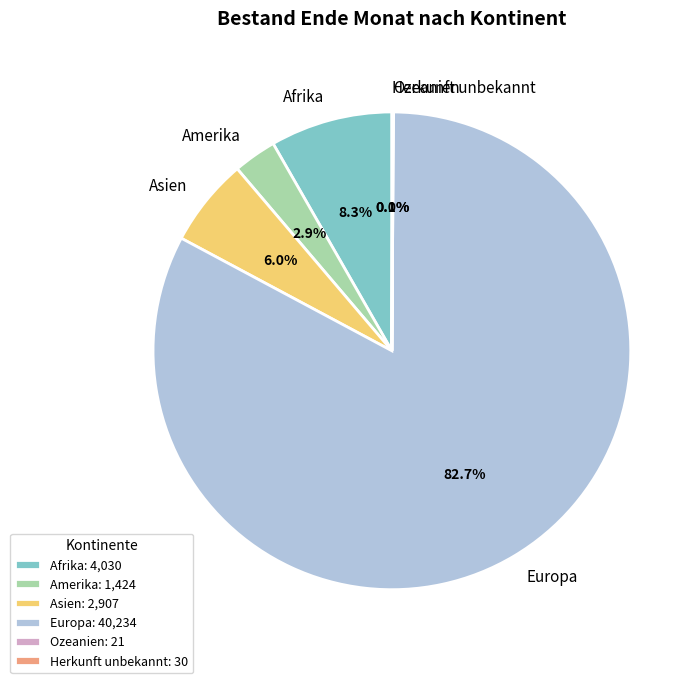

What percentage is NOT represented by Asien?

94.0%